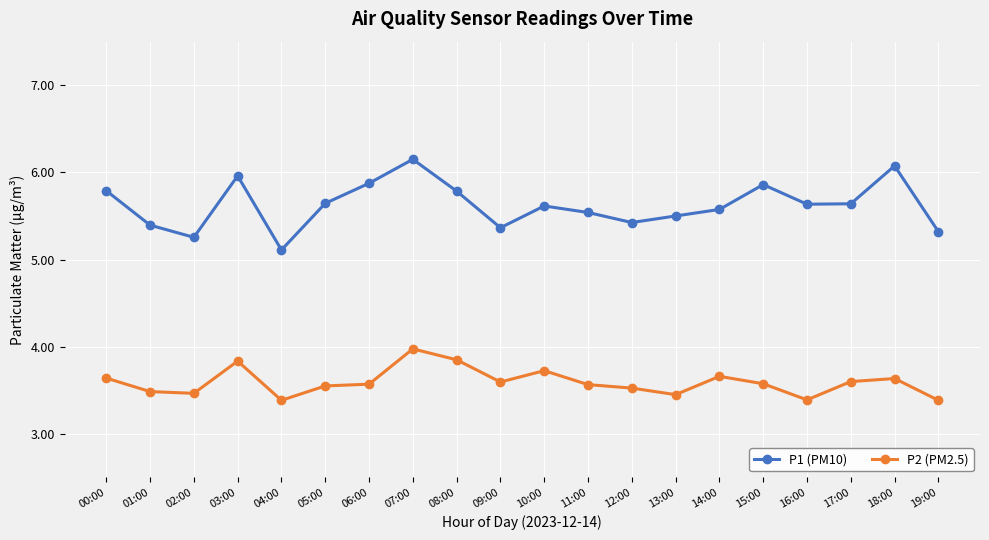

Is it true that P2 (PM2.5) equals 3.7 at 14:00?

True